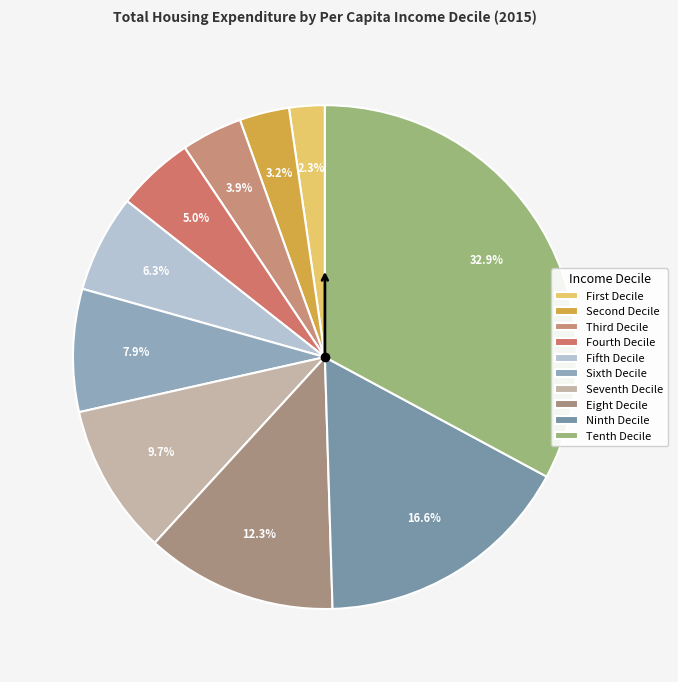

Is there any slice that represents more than half of the pie?

No